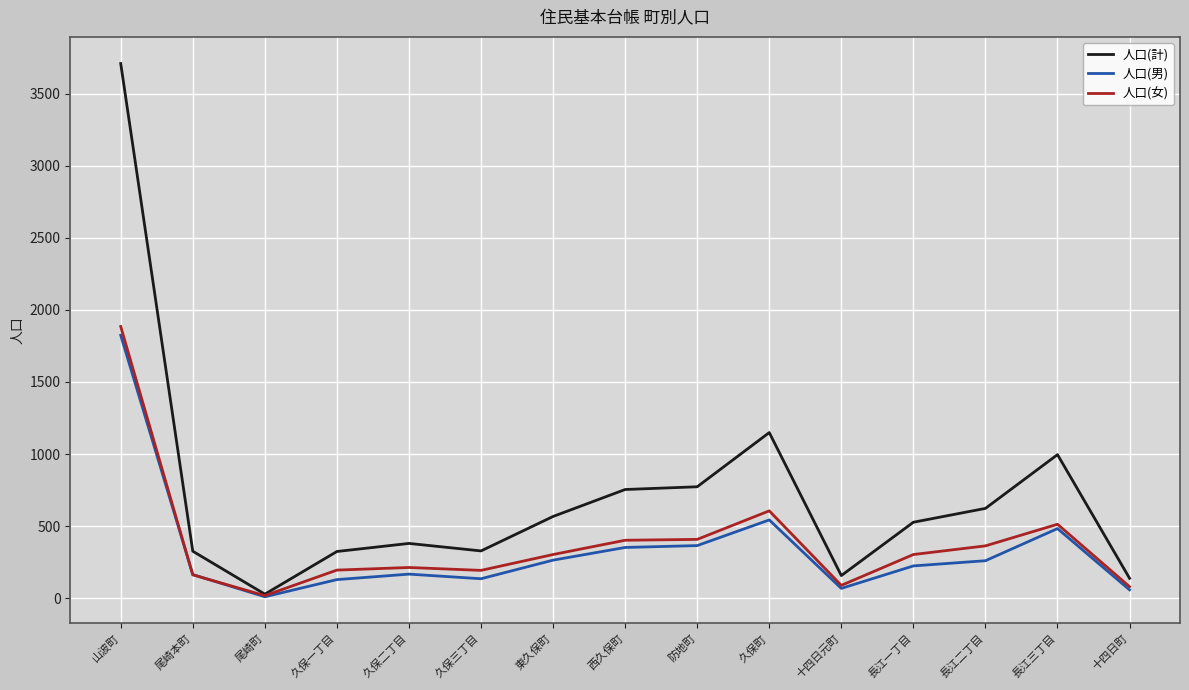

Between 久保二丁目 and 十四日町, which series saw the biggest shift?

人口(計)